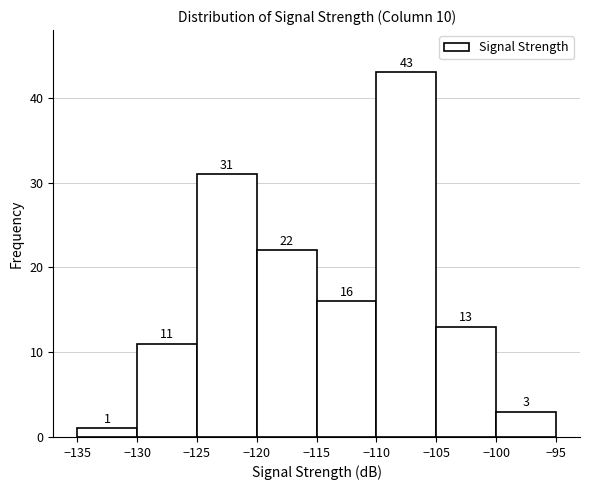

Reading left to right, transcribe this chart: for each bar, give the range it covers on the x-axis and its height.

-135 to -130: 1
-130 to -125: 11
-125 to -120: 31
-120 to -115: 22
-115 to -110: 16
-110 to -105: 43
-105 to -100: 13
-100 to -95: 3